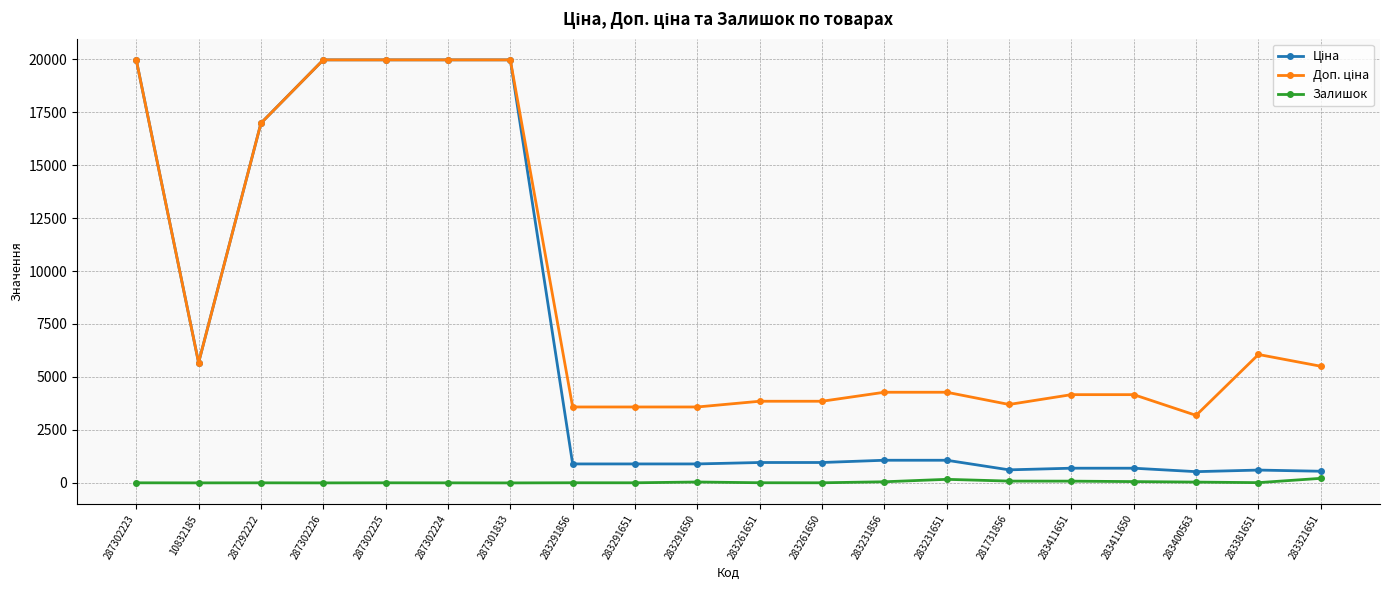

Is it true that Залишок equals 5.0 at 287302225?

True